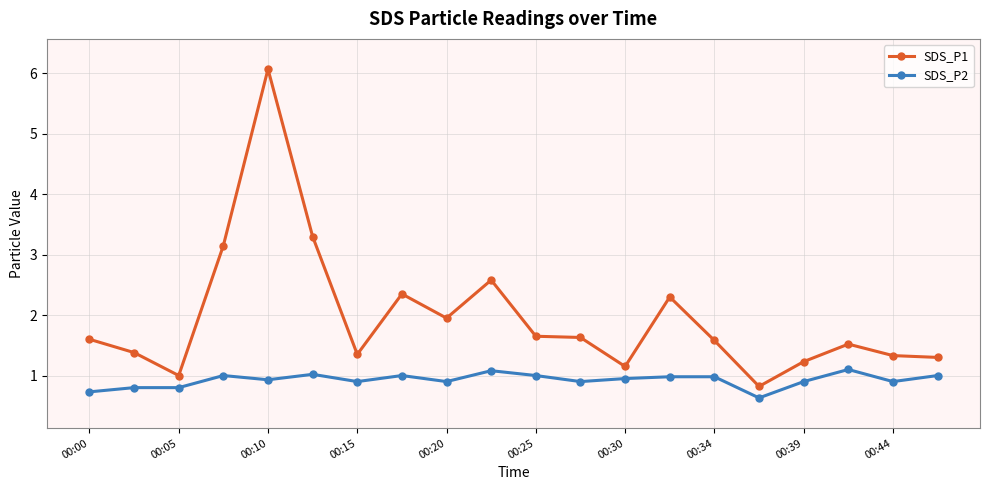

True or false: SDS_P2 and SDS_P1 intersect in this chart.

False